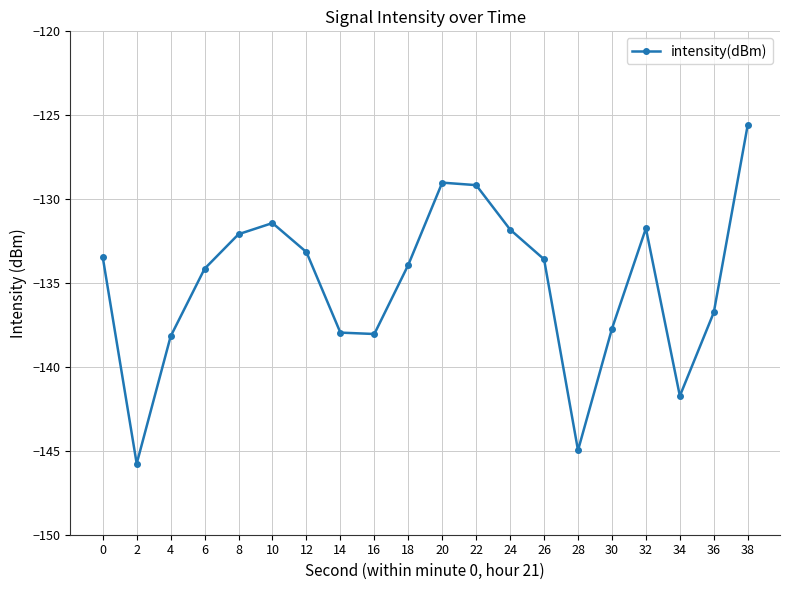

What value does the data have at 32?

-131.7